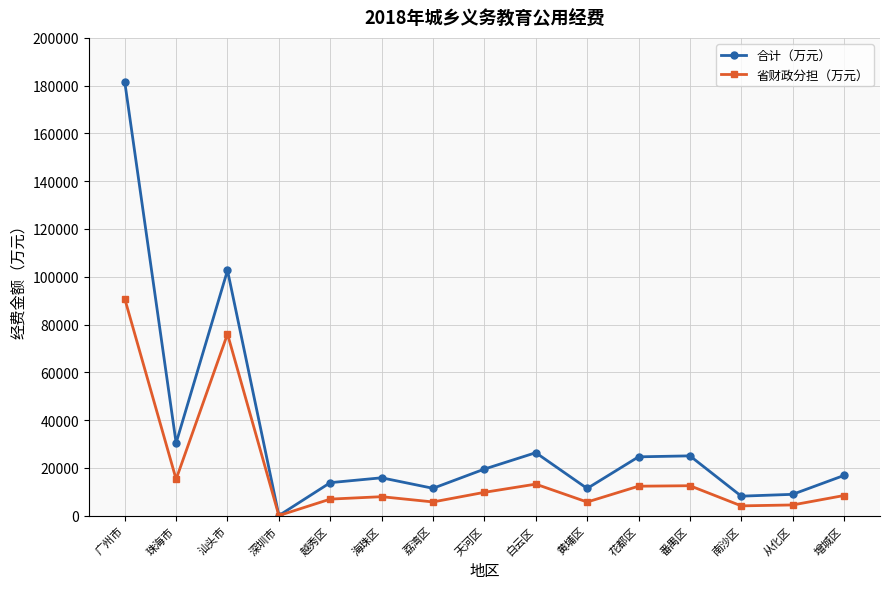

What is the average value of the 省财政分担（万元） series?

18189